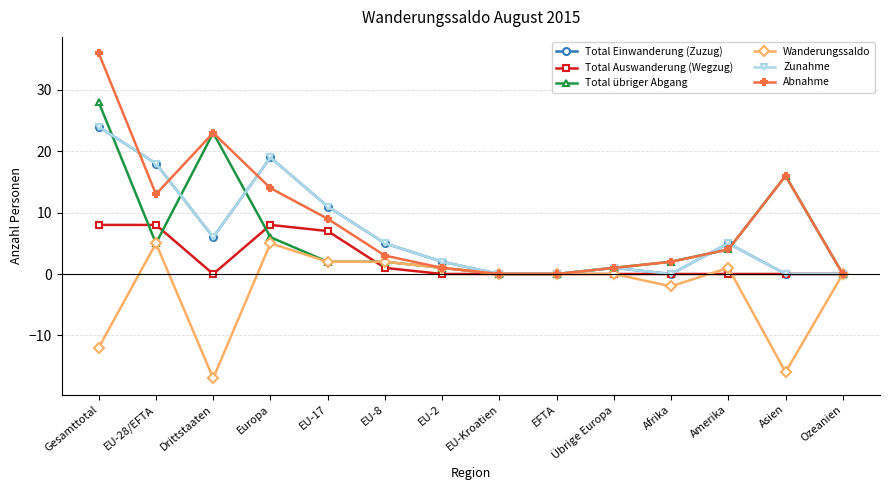

Does the chart have visible grid lines?

Yes